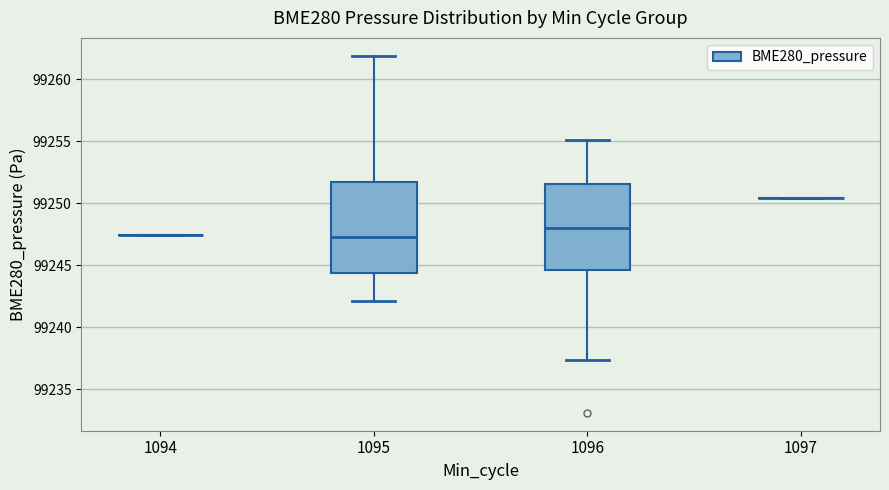

Reading left to right, read every box against the y-axis: the position of its median line, the range the box covers, and the ends of its whiskers. The values are not printed on the chart, so give them approximately, as read against the axis.

1094: box collapsed to a line at 99247.5, whiskers 99247.5 to 99247.5
1095: median 99247.5, box 99244.5 to 99251.5, whiskers 99242.0 to 99262.0
1096: median 99248.0, box 99244.5 to 99251.5, whiskers 99237.5 to 99255.0
1097: box collapsed to a line at 99250.5, whiskers 99250.5 to 99250.5